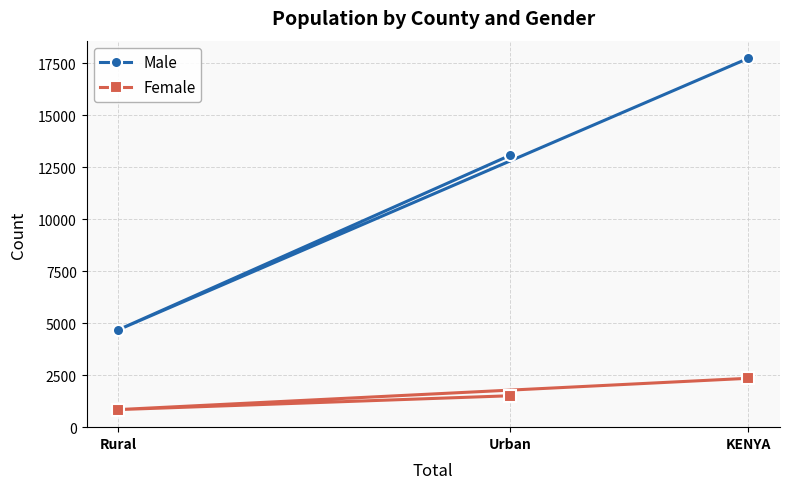

Which series has the largest range (max minus min)?

Male